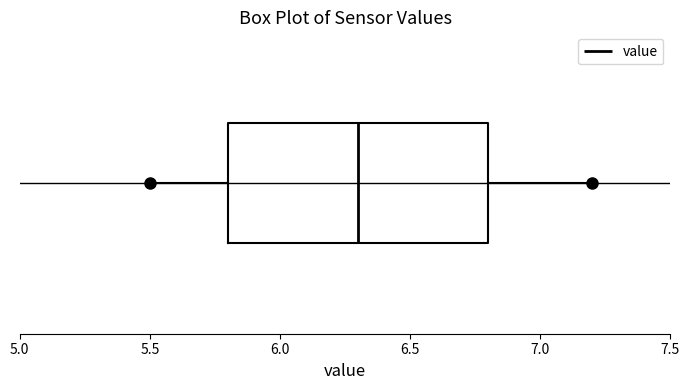

Transcribe this box plot: give where the median line is, the range the box spans, and where the two whiskers end, as read against the x-axis. The values are not printed on the chart, so give them approximately, as read against the axis.

median 6.3, box 5.8 to 6.8, whiskers 5.5 to 7.2